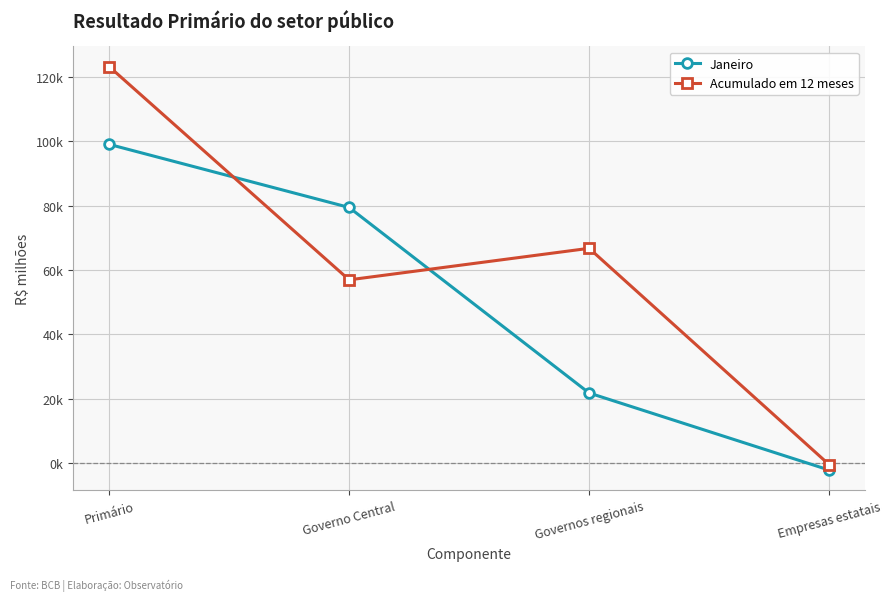

Is it true that Janeiro equals 34903.0 at Governos regionais?

False